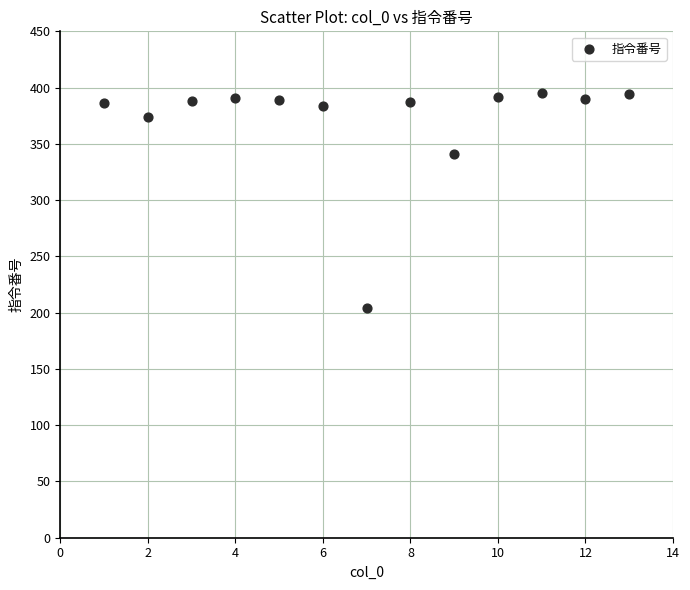

What is the range of X values (max minus min)?

12